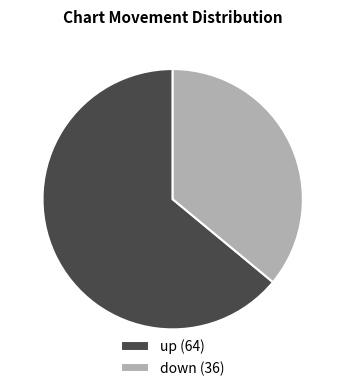

Which category has the biggest portion of the pie?

up